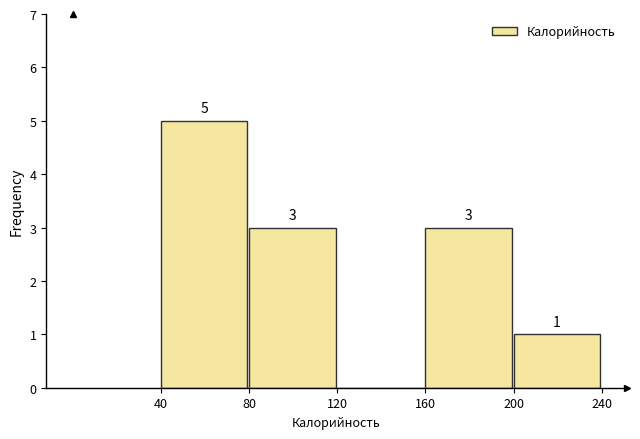

Which range on the x-axis has the tallest bar?

40 to 80